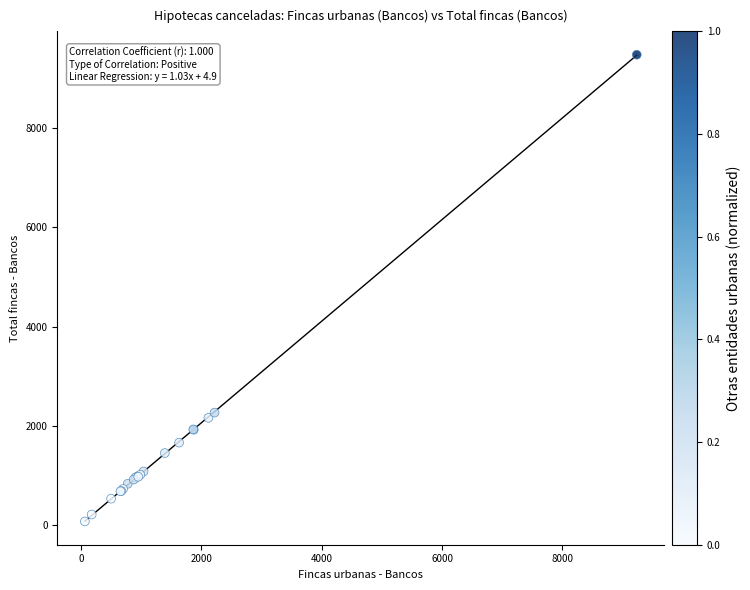

What Y value in the scatter plot is closest to 4775?

2264